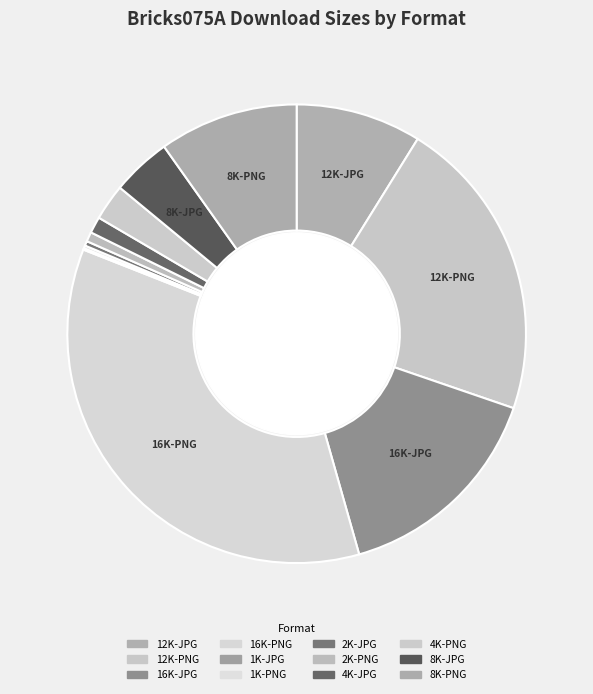

To the nearest percent, what is the average slice percentage?

8%